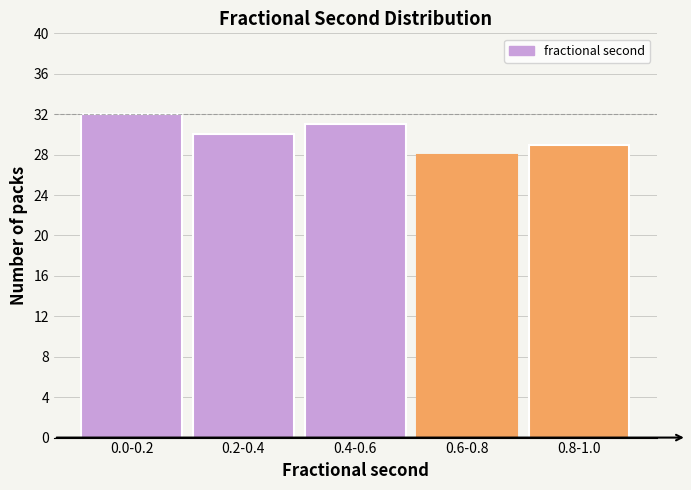

Reading left to right, transcribe all the data shown in this chart.

0.0-0.2=32	0.2-0.4=30	0.4-0.6=31	0.6-0.8=28	0.8-1.0=29